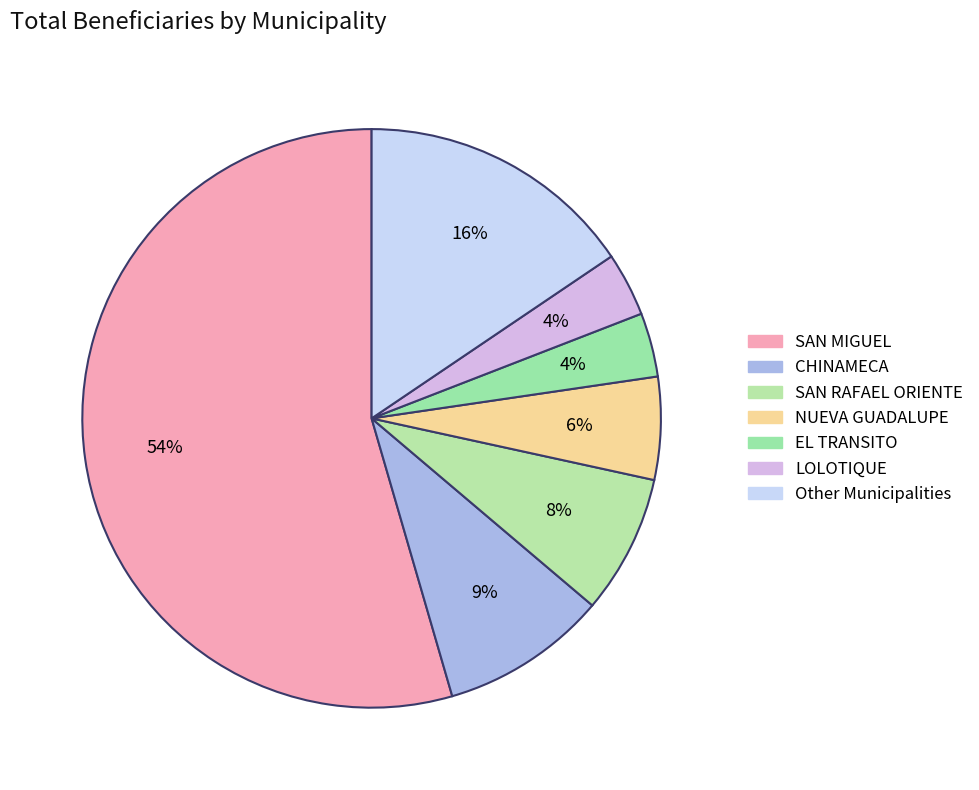

To the nearest percent, what is the average slice percentage?

14%